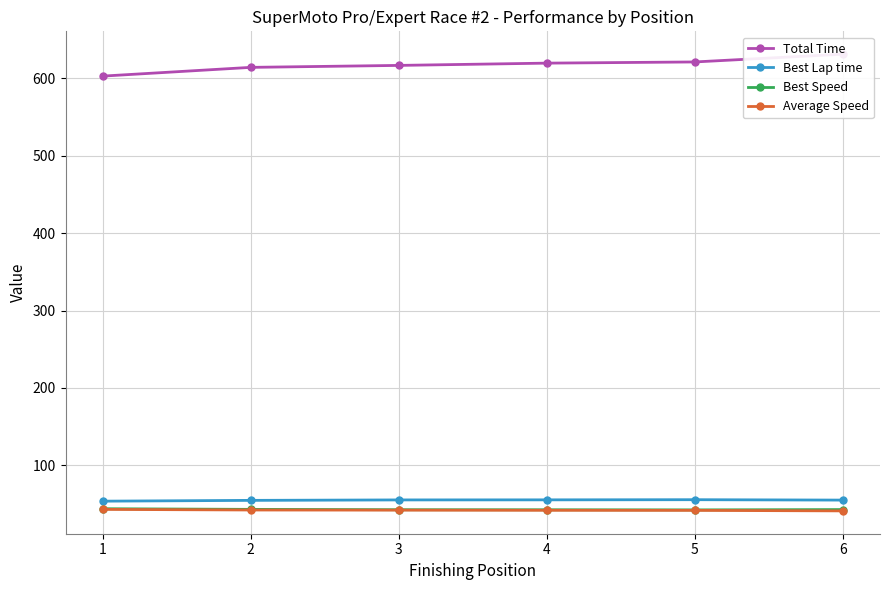

At which label is Average Speed closest to 42?

4